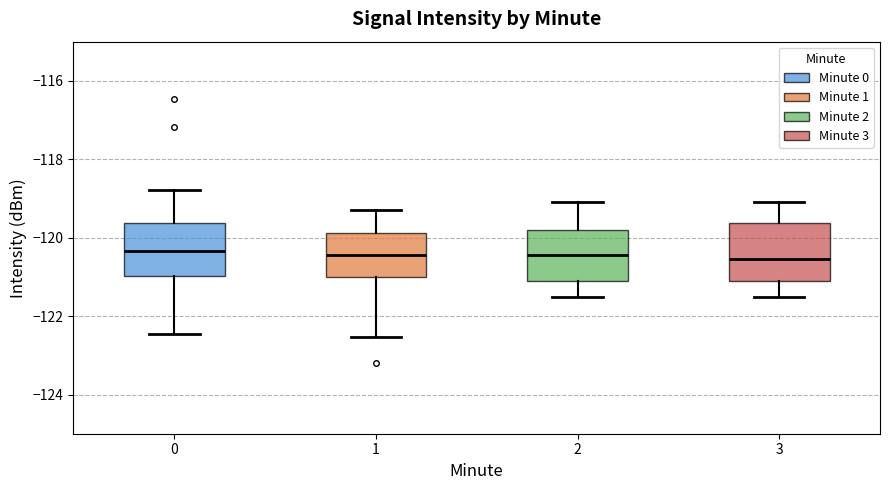

Reading left to right, transcribe this box plot: for each box, give where its median line is, the range the box spans, and where its two whiskers end, as read against the y-axis. The values are not printed on the chart, so give them approximately, as read against the axis.

0: median -120.4, box -121.0 to -119.6, whiskers -122.4 to -118.8
1: median -120.4, box -121.0 to -119.8, whiskers -122.6 to -119.2
2: median -120.4, box -121.0 to -119.8, whiskers -121.4 to -119.0
3: median -120.6, box -121.0 to -119.6, whiskers -121.4 to -119.0